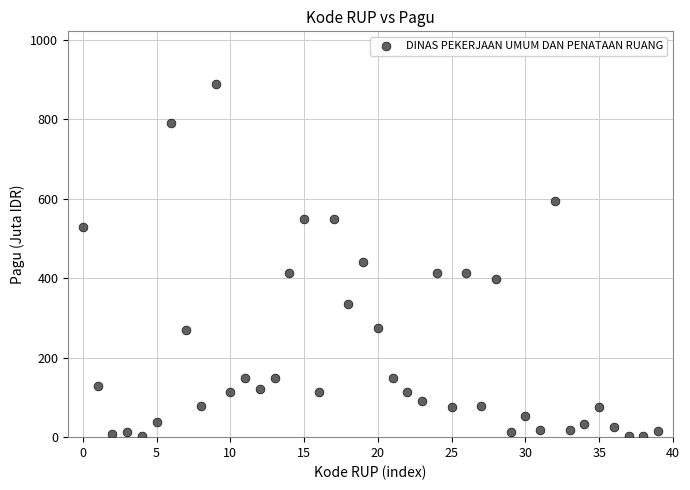

What is the range of Y values (max minus min)?

886.1